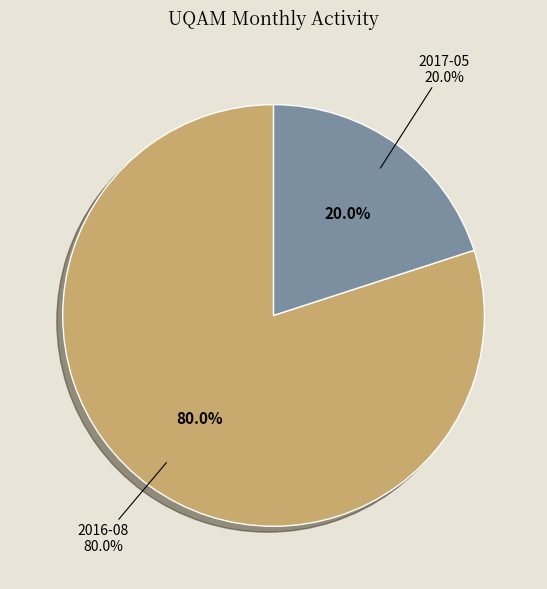

To the nearest percent, what portion does 2017-05 represent?

20%